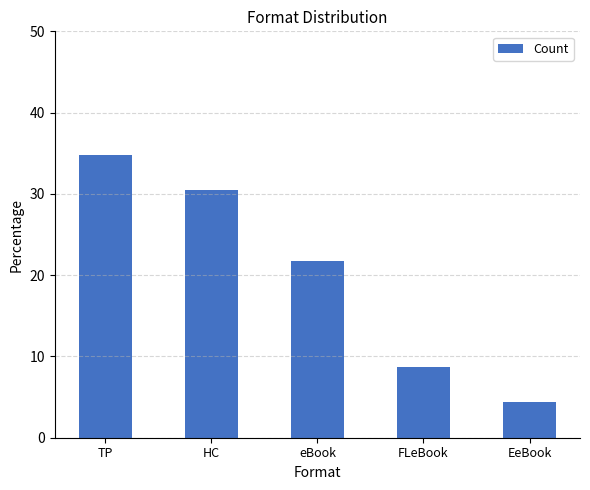

Count the number of values greater than 21.

3